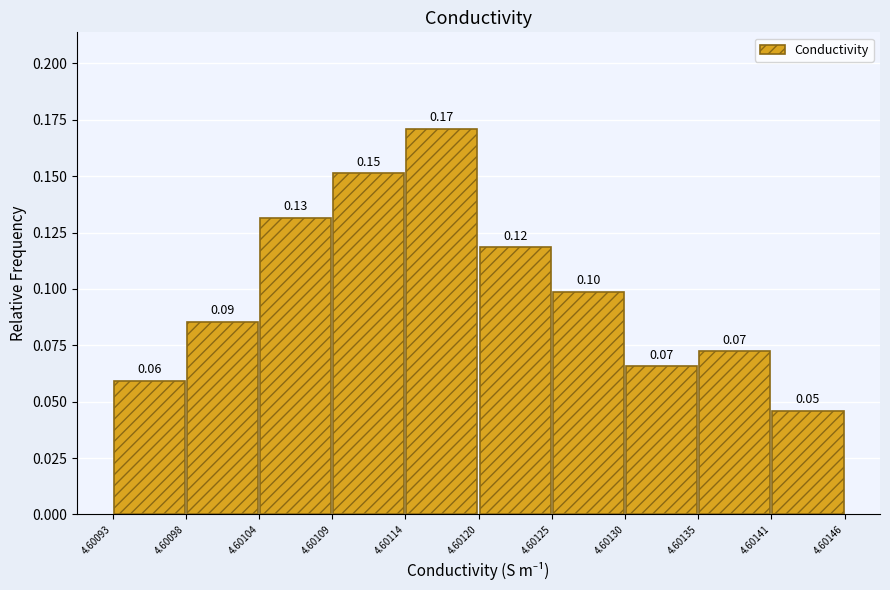

Over which range of the x-axis is the bar tallest?

4.60114 to 4.60120